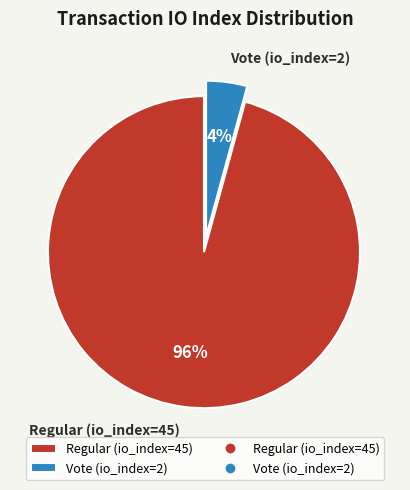

Do Regular (io_index=45) and Vote (io_index=2) together represent more than half of the pie?

Yes